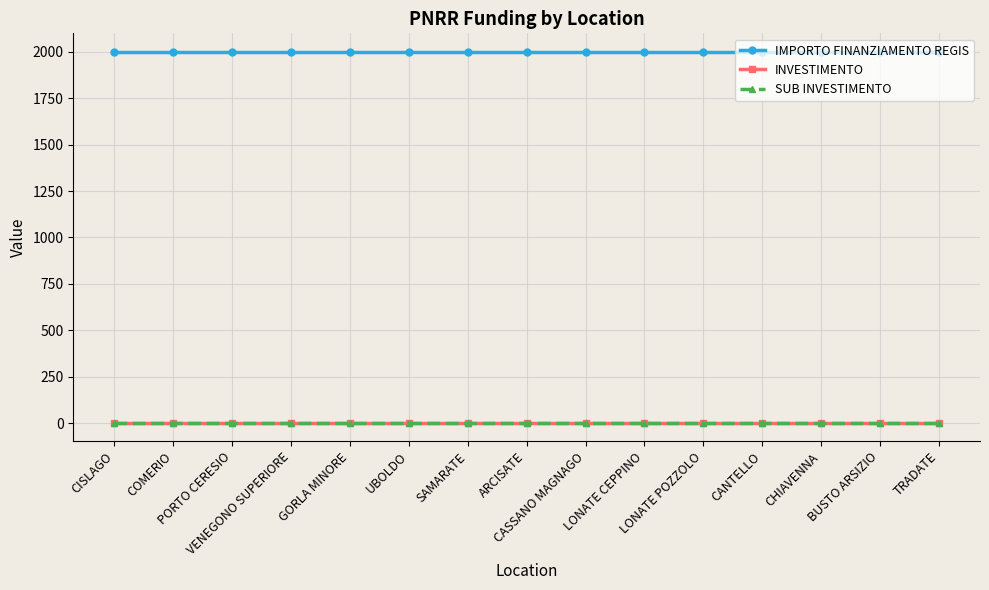

Is this an area chart (filled region under the line)?

No